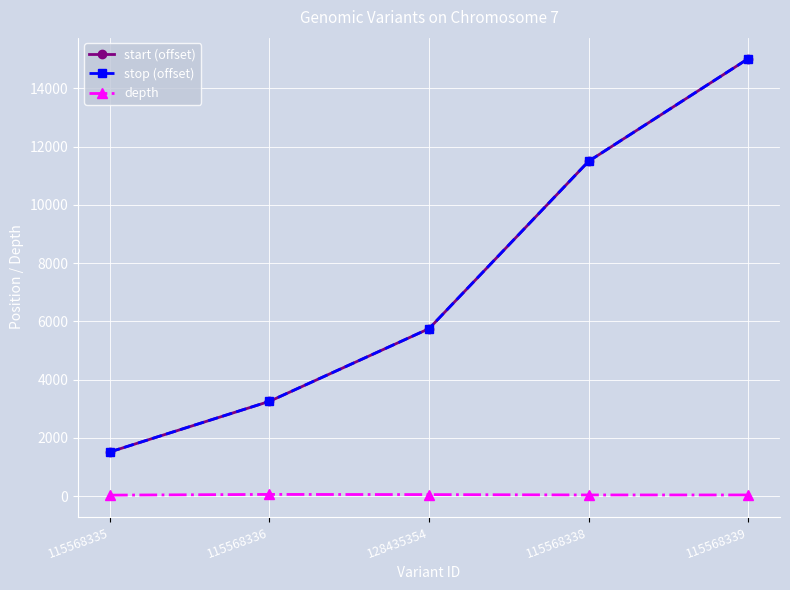

Rank the categories by stop (offset) value from lowest to highest.

115568335, 115568336, 128435354, 115568338, 115568339